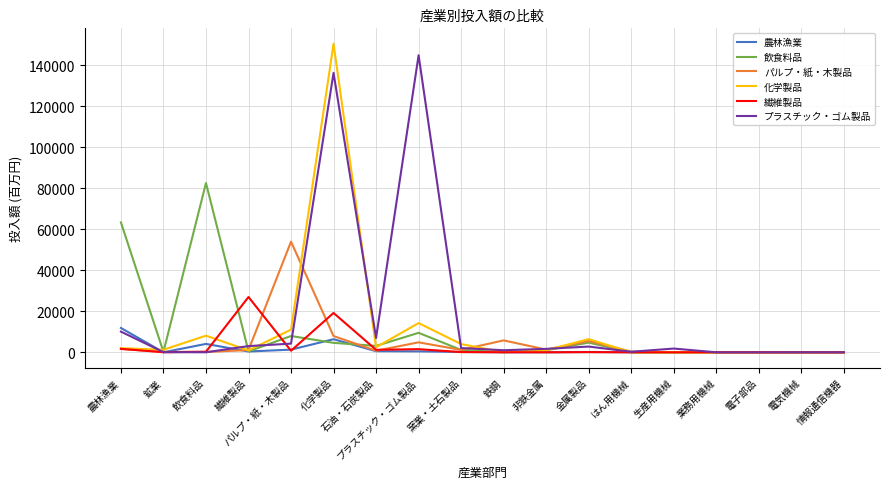

How many lines are shown in the chart?

6